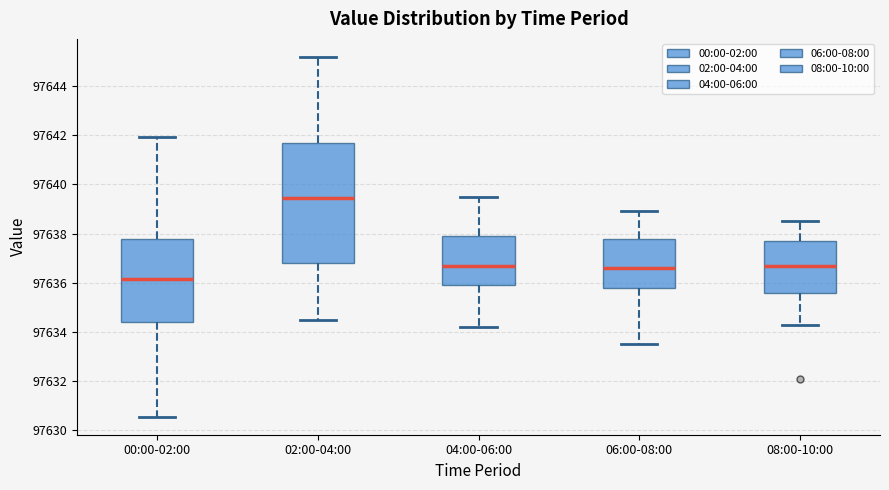

Reading left to right, transcribe this box plot: for each box, give where its median line is, the range the box spans, and where its two whiskers end, as read against the y-axis. The values are not printed on the chart, so give them approximately, as read against the axis.

00:00-02:00: median 97636.2, box 97634.4 to 97637.8, whiskers 97630.6 to 97642.0
02:00-04:00: median 97639.4, box 97636.8 to 97641.6, whiskers 97634.4 to 97645.2
04:00-06:00: median 97636.8, box 97636.0 to 97638.0, whiskers 97634.2 to 97639.6
06:00-08:00: median 97636.6, box 97635.8 to 97637.8, whiskers 97633.6 to 97639.0
08:00-10:00: median 97636.8, box 97635.6 to 97637.8, whiskers 97634.4 to 97638.6